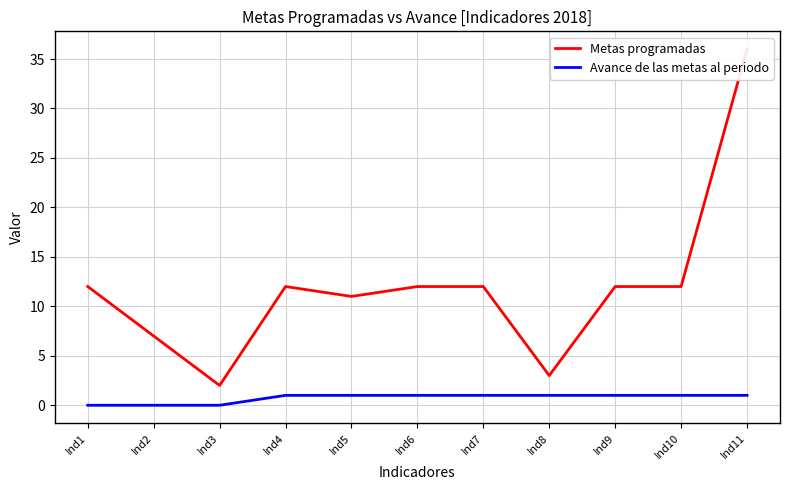

How many data points in Metas programadas are above 12?

1